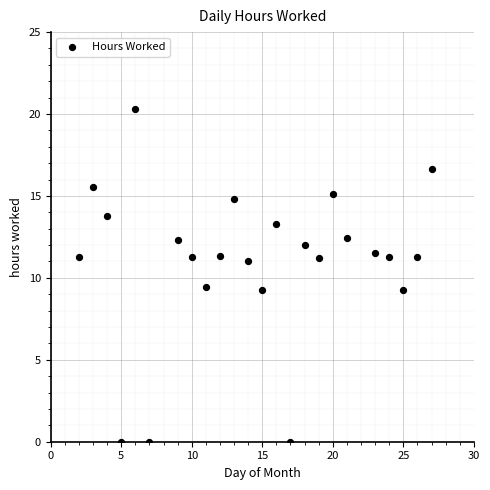

What is the range of Y values (max minus min)?

20.3